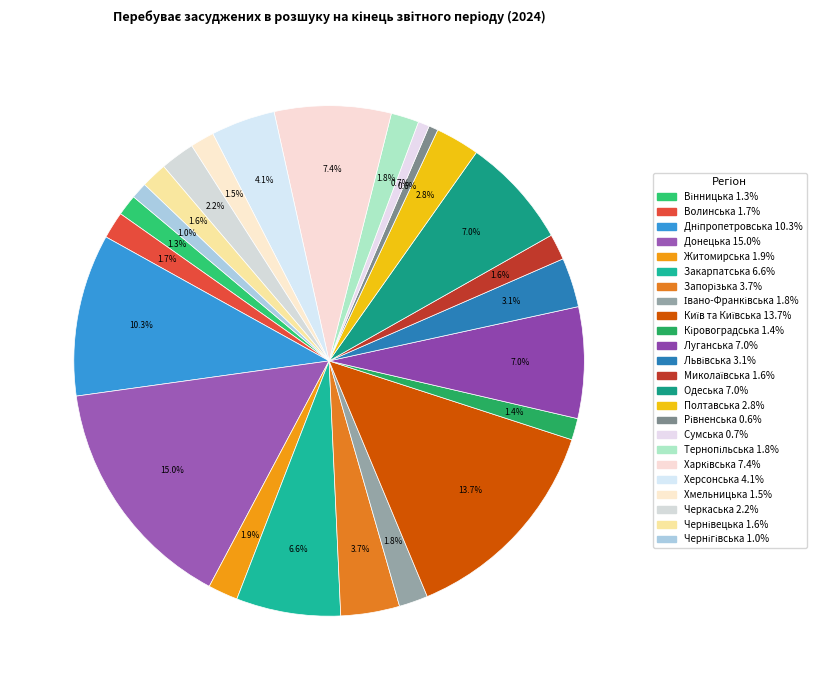

How many slices are in this pie chart?

24